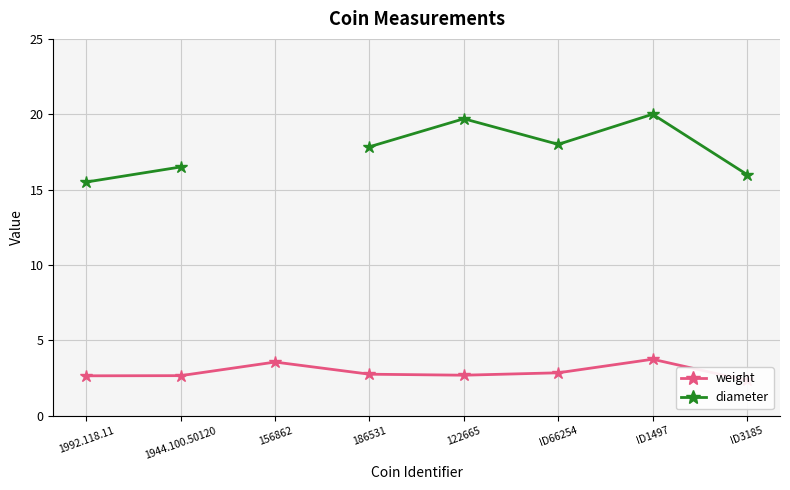

What is the difference between the maximum and second lowest values in the diameter series?

4.0